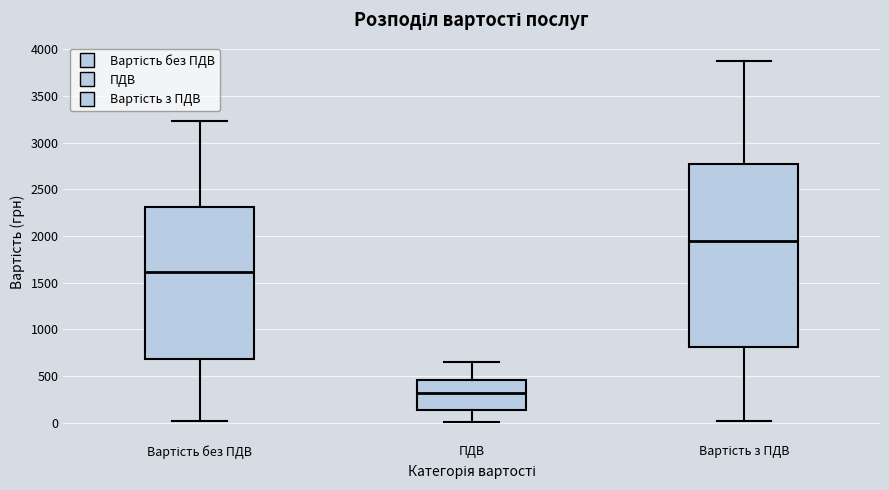

Reading left to right, transcribe this box plot: for each box, give where its median line is, the range the box spans, and where its two whiskers end, as read against the y-axis. The values are not printed on the chart, so give them approximately, as read against the axis.

Вартість без ПДВ: median 1600, box 700 to 2300, whiskers 0 to 3250
ПДВ: median 300, box 150 to 450, whiskers 0 to 650
Вартість з ПДВ: median 1950, box 800 to 2750, whiskers 0 to 3900